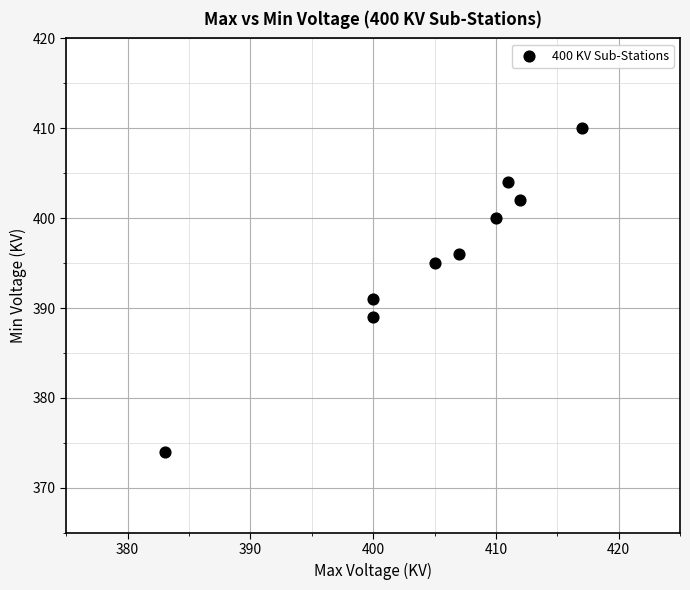

What is the average X value?

405